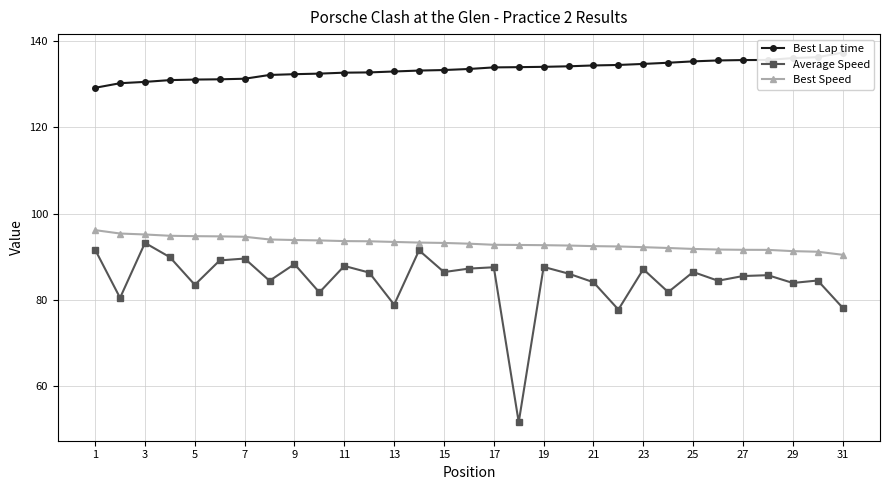

Is it true that Average Speed equals 78.9 at 13?

True